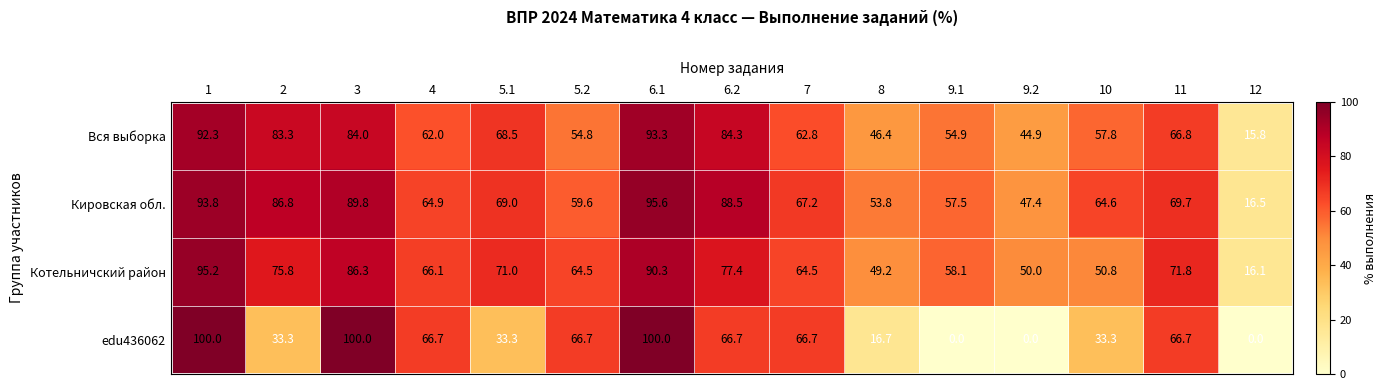

How many data points does each series have?

15